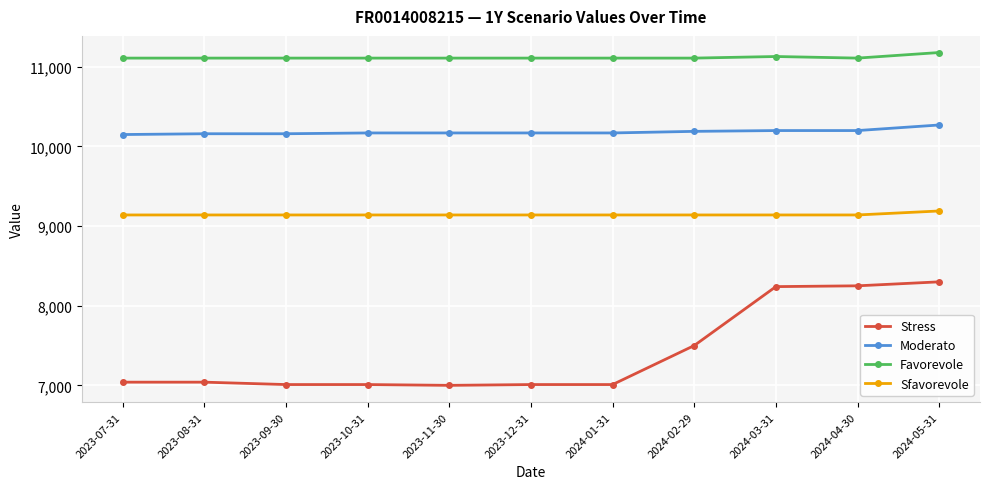

What is the maximum value shown in the chart?

11180